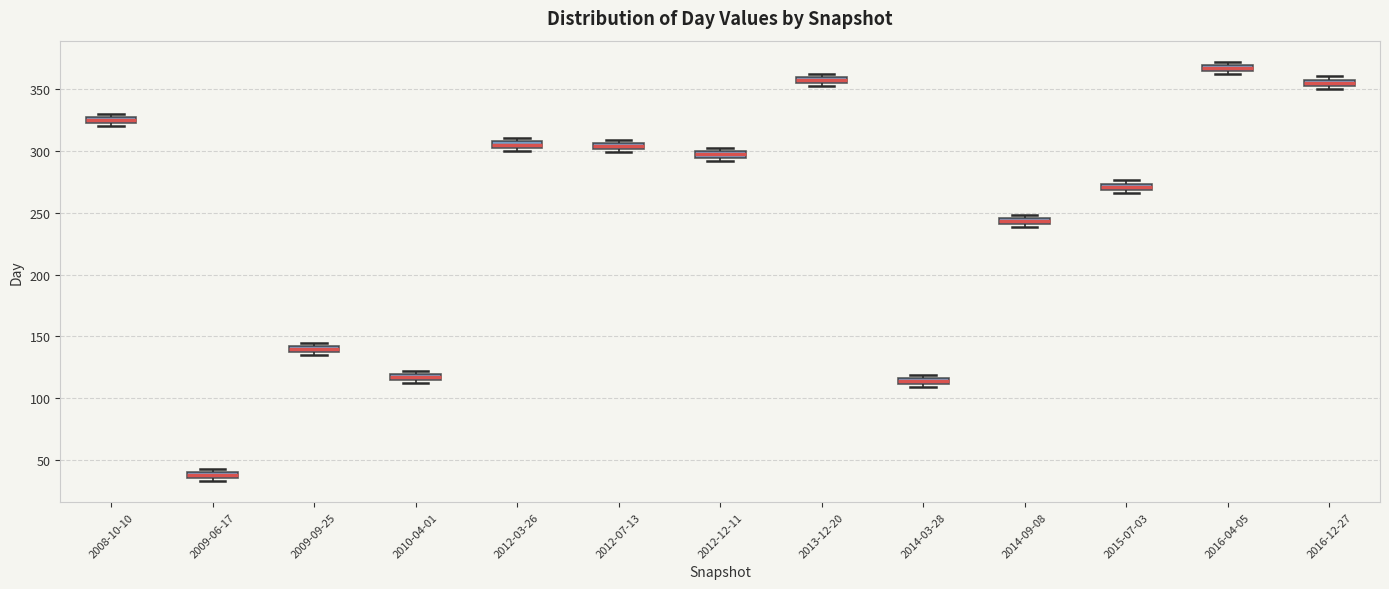

Which box has the highest median line?

2016-04-05